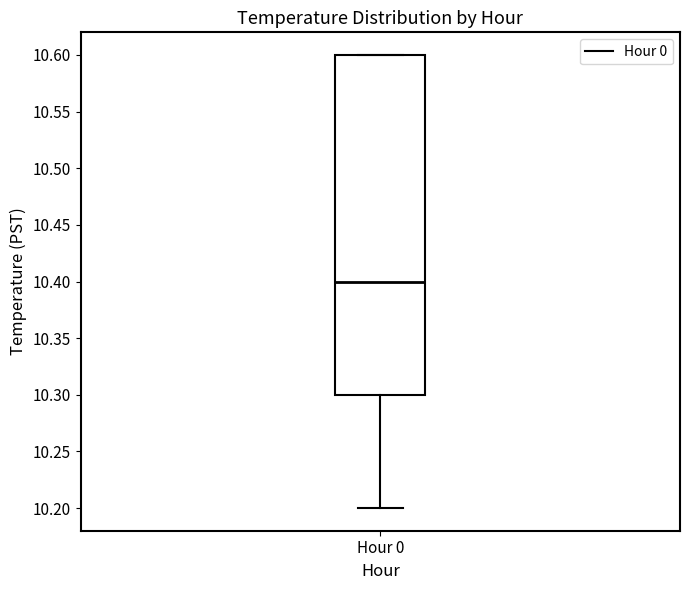

Read this box plot against the y-axis: the position of the median line, the range covered by the box, and the ends of both whiskers. The values are not printed on the chart, so give them approximately, as read against the axis.

median 10.4, box 10.3 to 10.6, whiskers 10.2 to 10.6